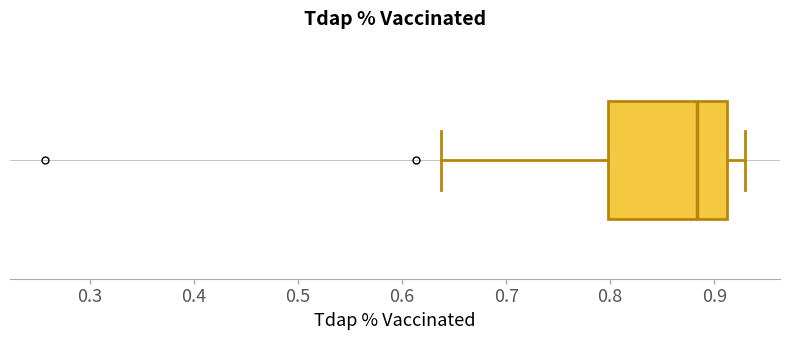

Transcribe this box plot: give where the median line is, the range the box spans, and where the two whiskers end, as read against the x-axis. The values are not printed on the chart, so give them approximately, as read against the axis.

median 0.88, box 0.80 to 0.91, whiskers 0.64 to 0.93